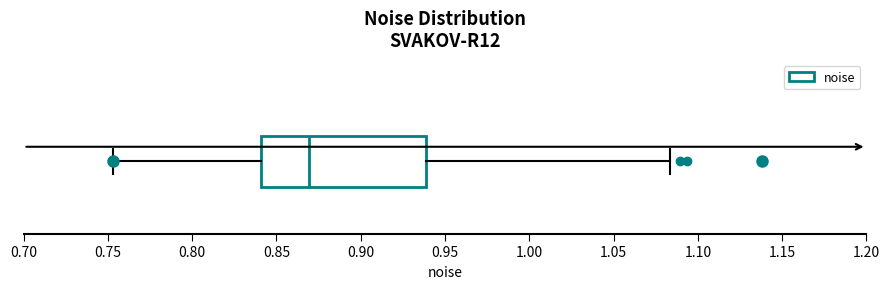

Read this box plot against the x-axis: the position of the median line, the range covered by the box, and the ends of both whiskers. The values are not printed on the chart, so give them approximately, as read against the axis.

median 0.870, box 0.840 to 0.940, whiskers 0.755 to 1.085